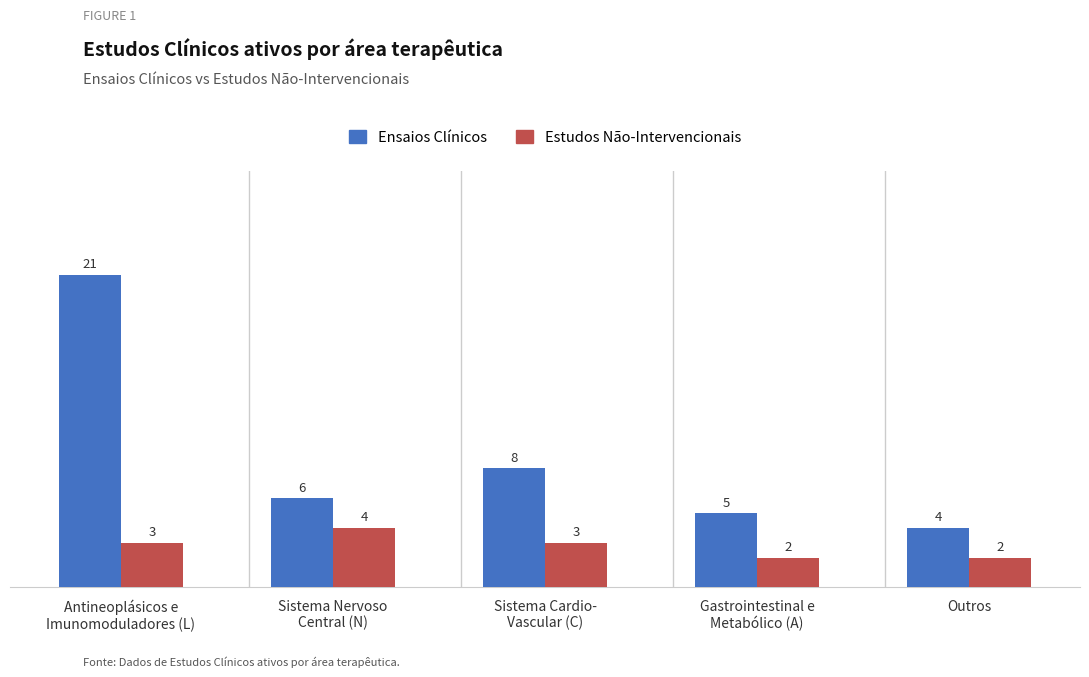

Is it true that Ensaios Clínicos equals 4 at Sistema Cardio-
Vascular (C)?

False